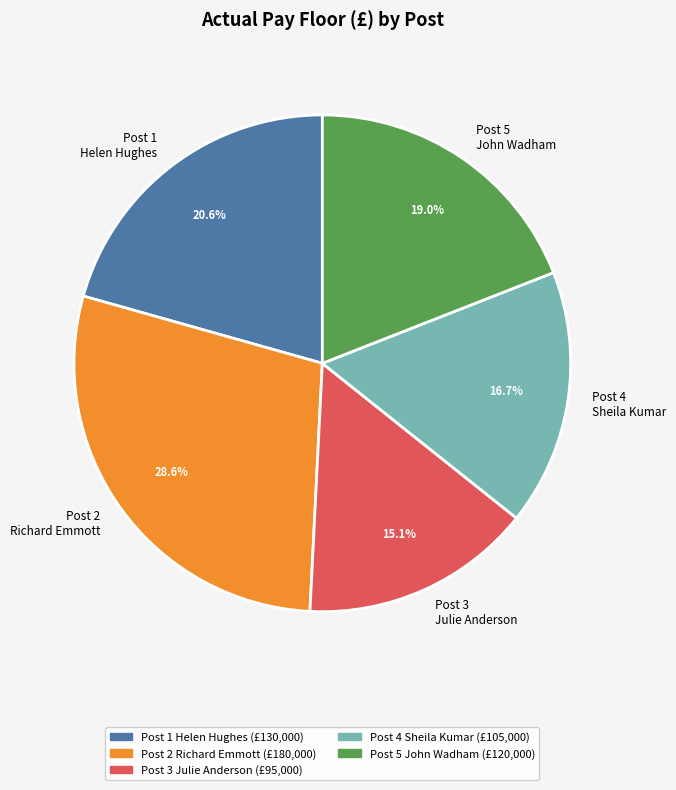

What portion of the pie excludes Post 4 Sheila Kumar?

83.3%